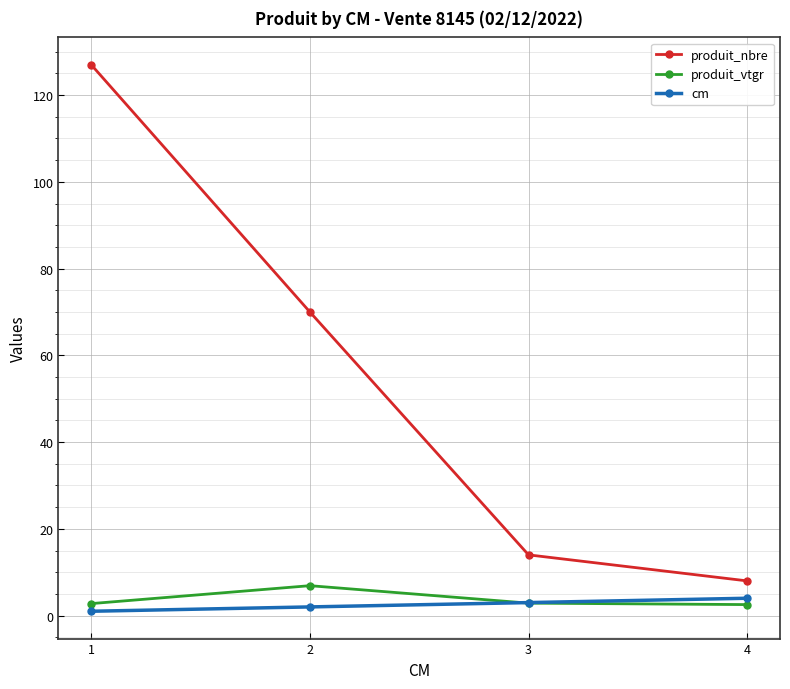

Which category has the highest value in the produit_nbre series?

1